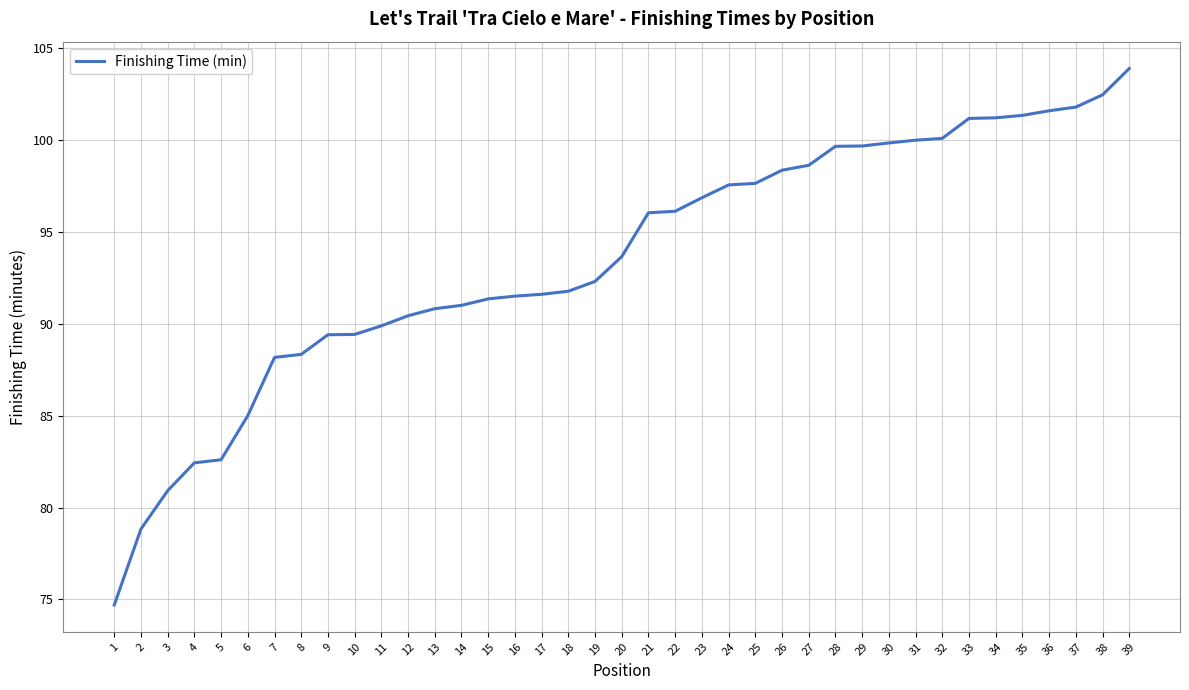

What is the difference between the values at 6 and 1?

10.3